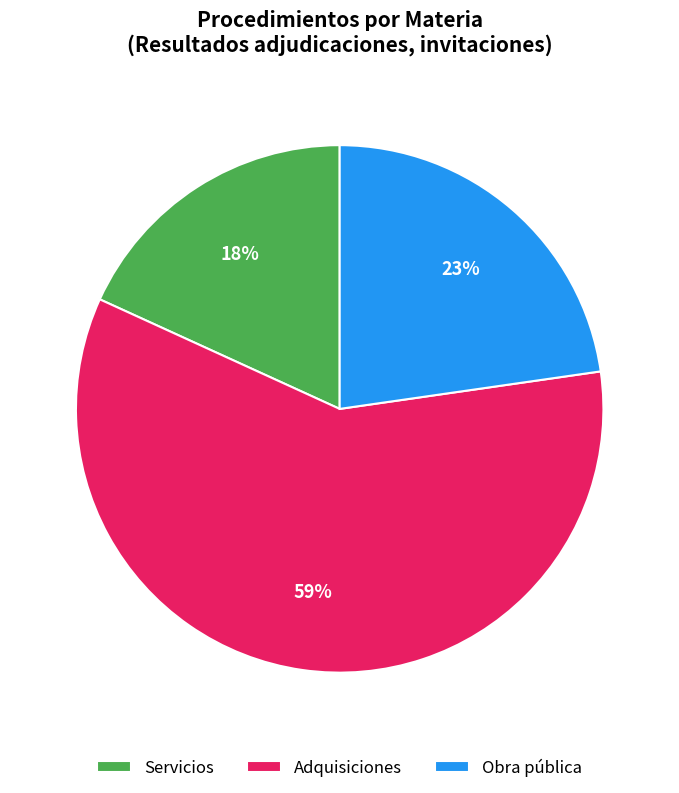

True or false: Obra pública accounts for 34% of the total.

False